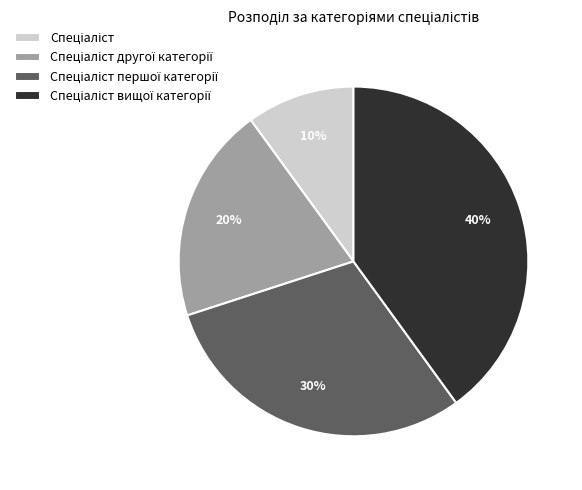

Is there any slice that represents more than half of the pie?

No